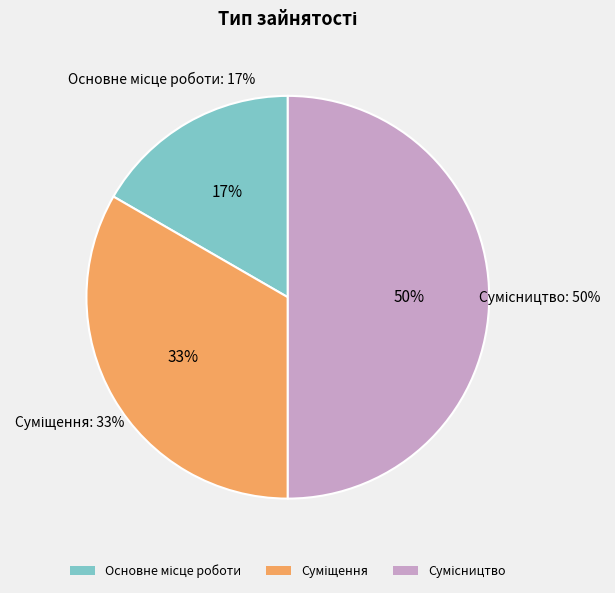

Does Суміщення account for over 50% of the chart?

No